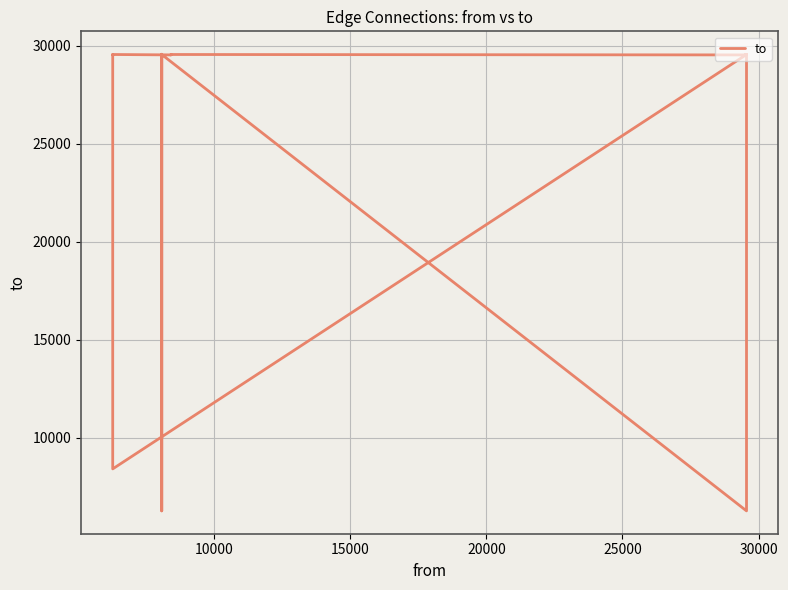

How many interior local valleys (lower than both neighbors) does the data have?

9